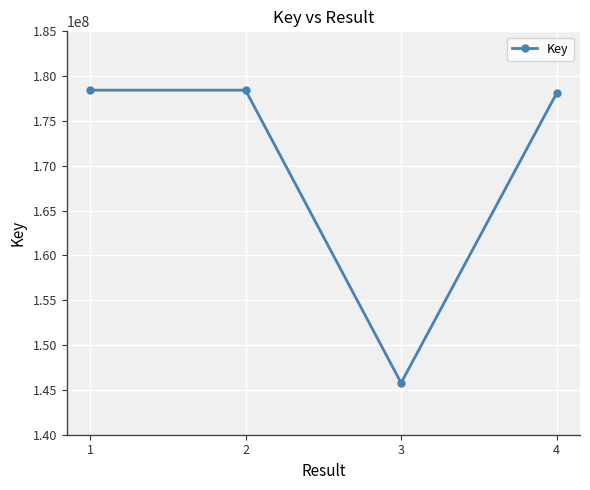

What is the ratio of the value at 2 to the value at 4?

1.0